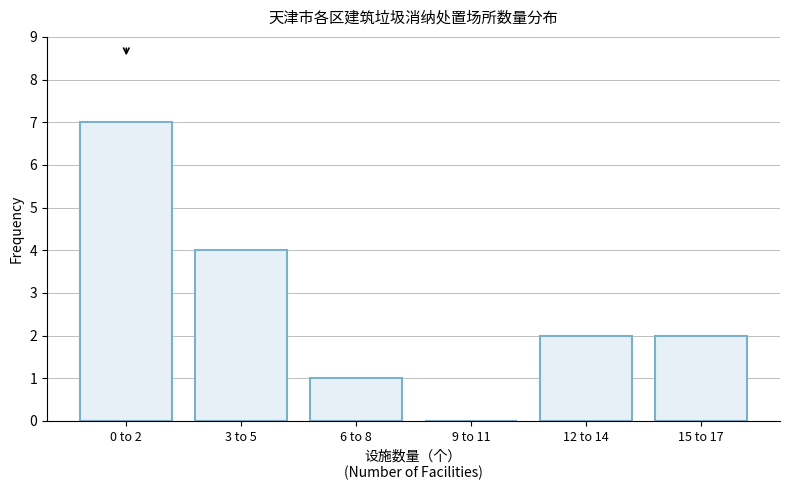

Reading right to left, transcribe all the data shown in this chart.

15 to 17=2	12 to 14=2	9 to 11=0	6 to 8=1	3 to 5=4	0 to 2=7